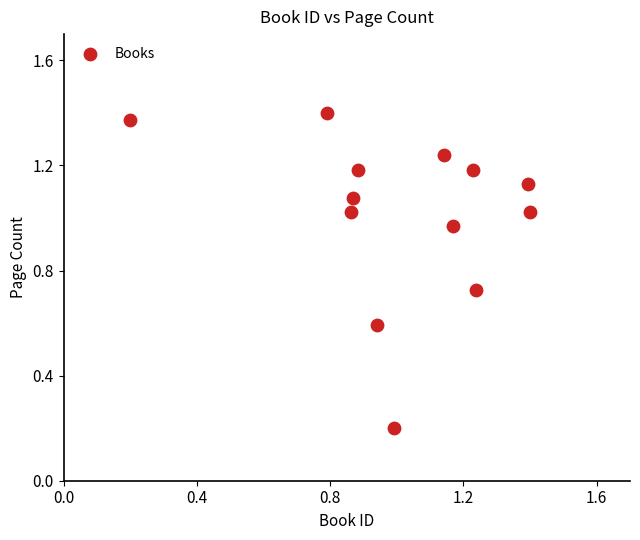

How many points are shown in the scatter plot?

13